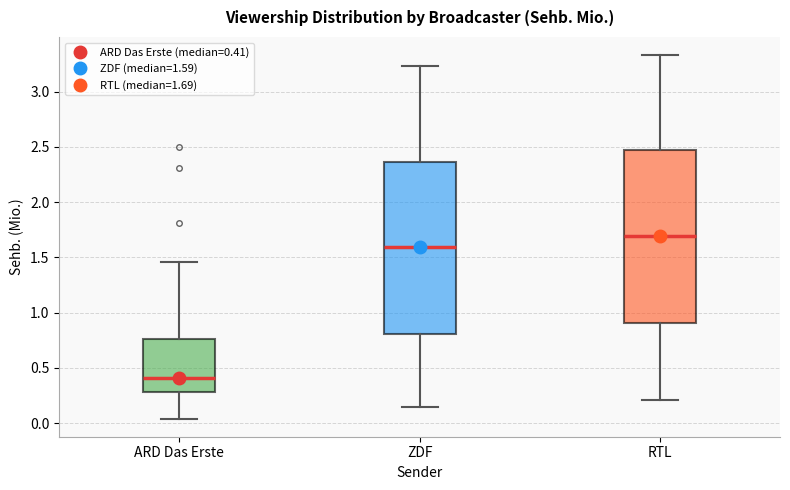

Reading left to right, read every box against the y-axis: the position of its median line, the range the box covers, and the ends of its whiskers. The values are not printed on the chart, so give them approximately, as read against the axis.

ARD Das Erste: median 0.40, box 0.30 to 0.75, whiskers 0.05 to 1.45
ZDF: median 1.60, box 0.80 to 2.35, whiskers 0.15 to 3.25
RTL: median 1.70, box 0.90 to 2.45, whiskers 0.20 to 3.35